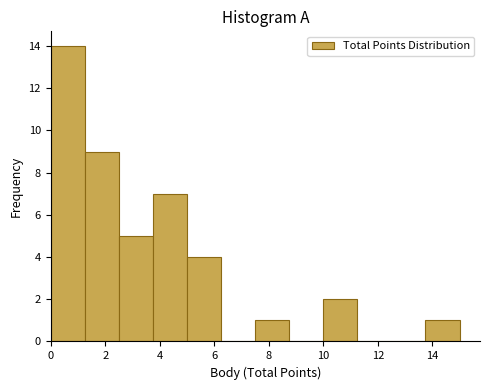

Reading left to right, transcribe this chart: for each bar, give the range it covers on the x-axis and its height. Neither the bar edges nor the heights are printed on the chart, so give them approximately, as read against the axes.

0.00 to 1.25: 14
1.25 to 2.50: 9
2.50 to 3.75: 5
3.75 to 5.00: 7
5.00 to 6.25: 4
6.25 to 7.50: 0
7.50 to 8.75: 1
8.75 to 10.00: 0
10.00 to 11.25: 2
11.25 to 12.50: 0
12.50 to 13.75: 0
13.75 to 15.00: 1